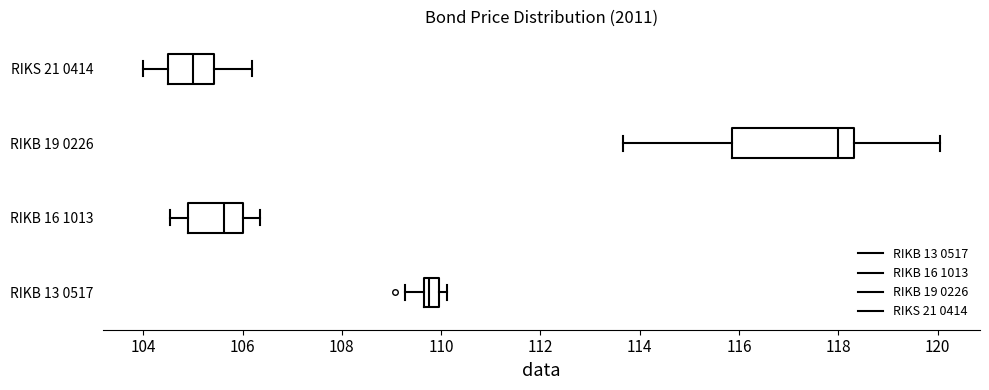

Where is the right edge of the box for RIKB 16 1013 on the x-axis? The values are not printed on the chart, so give them approximately, as read against the axis.

106.0